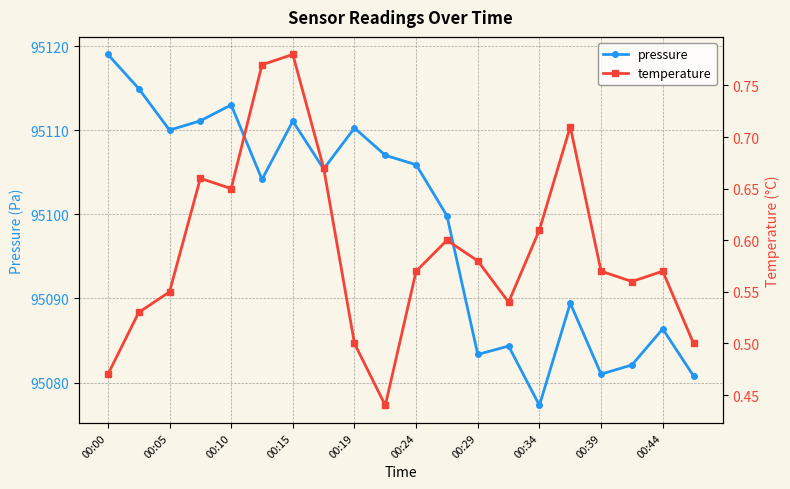

What is the difference between the maximum and minimum values in the pressure series?

41.8